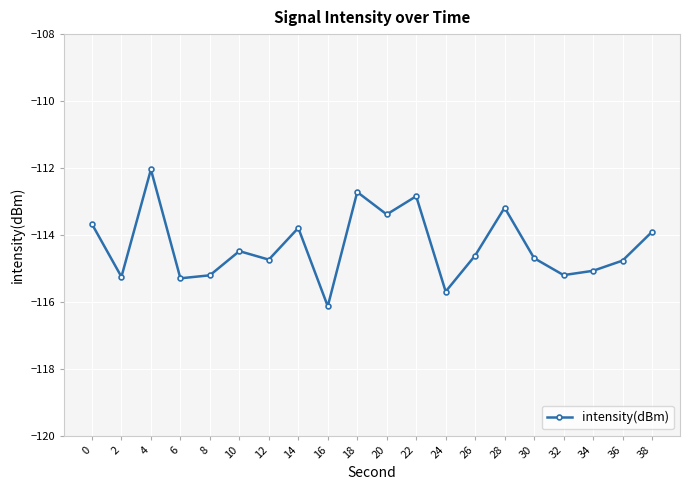

How many values exceed -114?

8